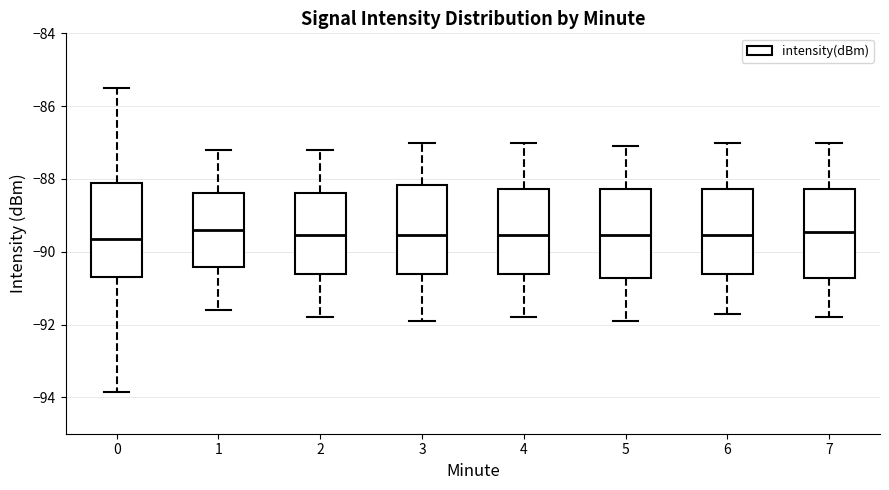

Where does the median line of the box at x = 2 sit on the y-axis? The values are not printed on the chart, so give them approximately, as read against the axis.

-89.6